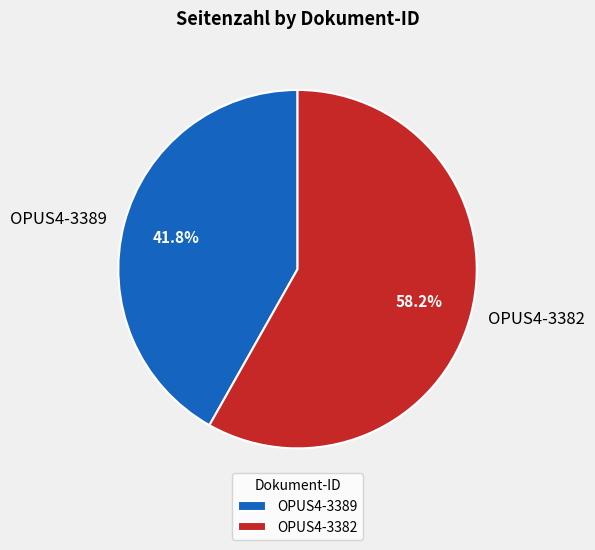

Which category has the smallest portion of the pie?

OPUS4-3389